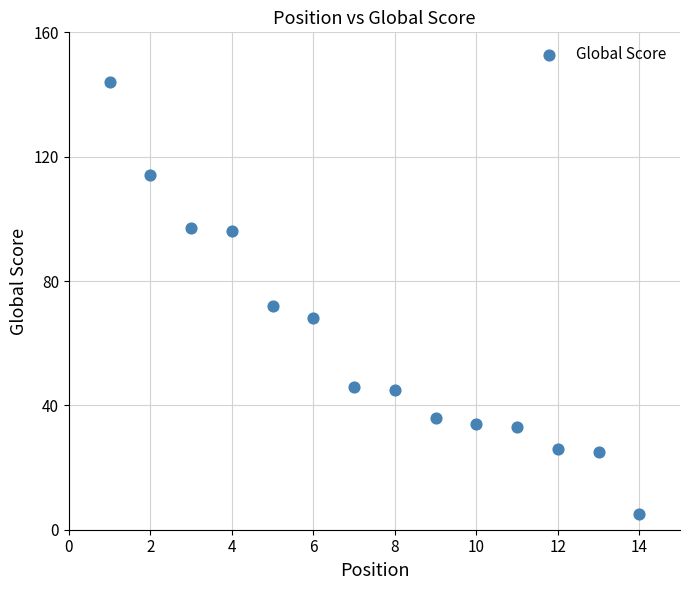

What Y value in the scatter plot is closest to 74?

72